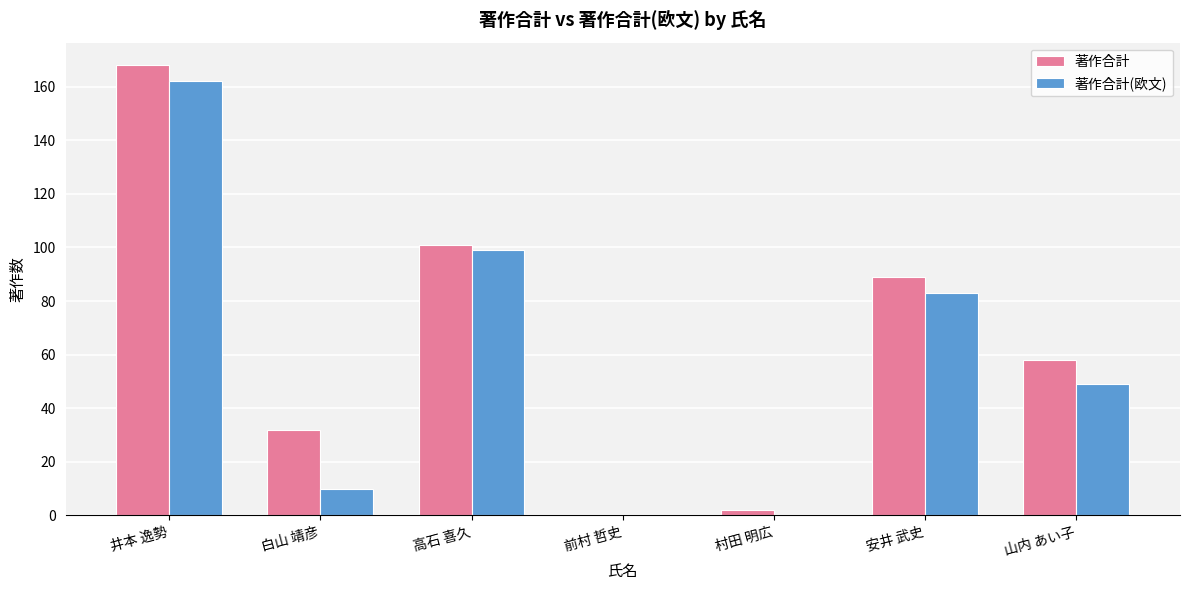

Reading left to right, what are all the values shown in this chart?

著作合計: 168	32	101	0	2	89	58
著作合計(欧文): 162	10	99	0	0	83	49